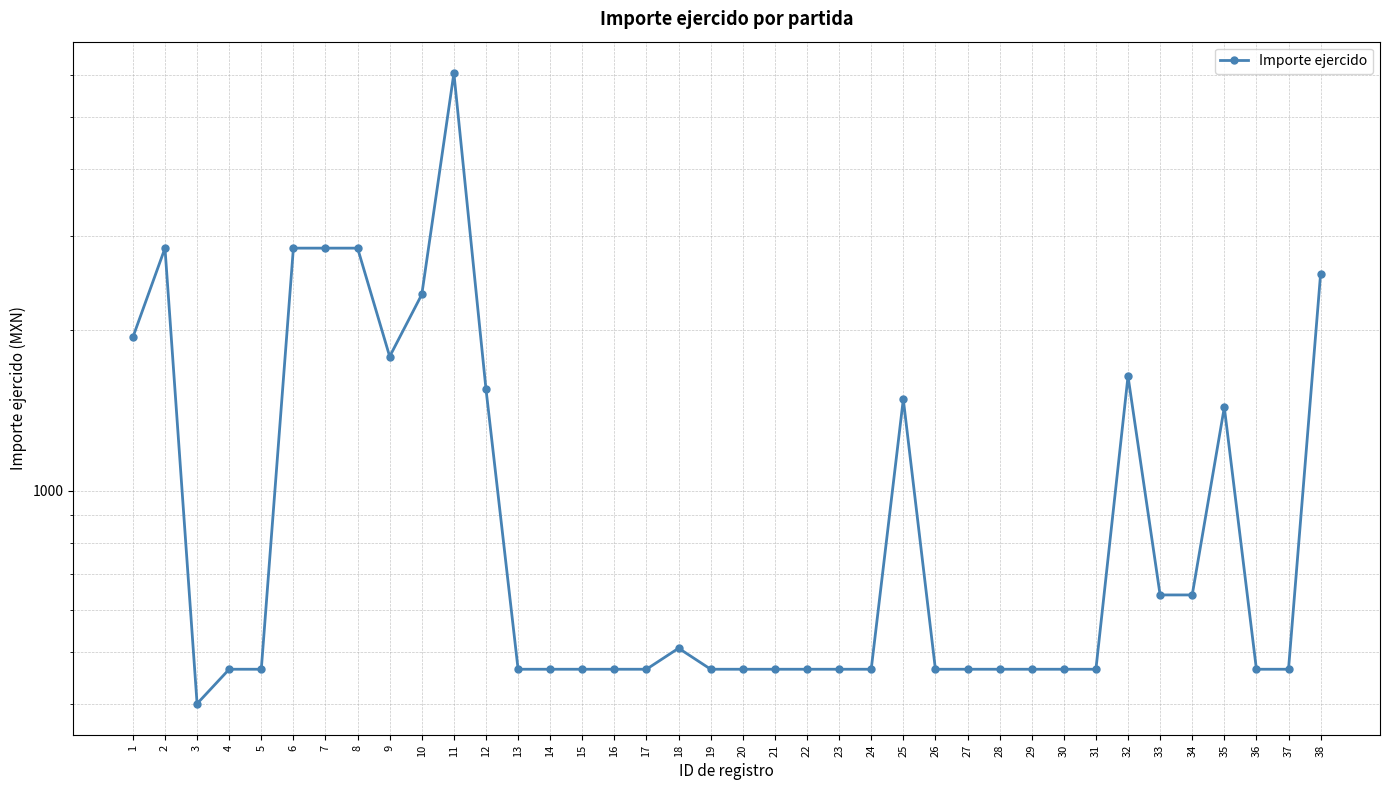

Count the number of categories in the chart.

38